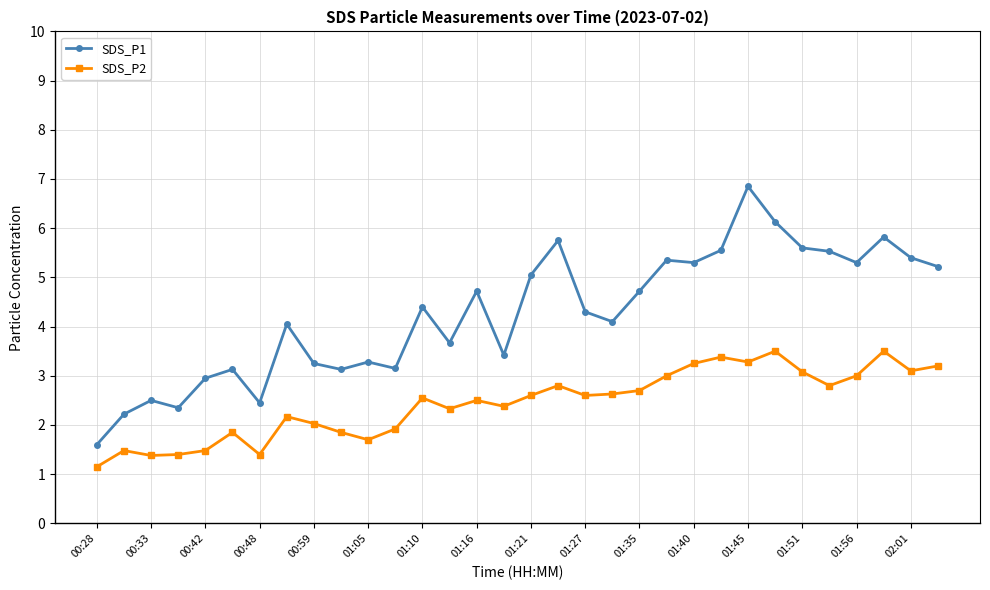

Which series has the largest total across all categories?

SDS_P1